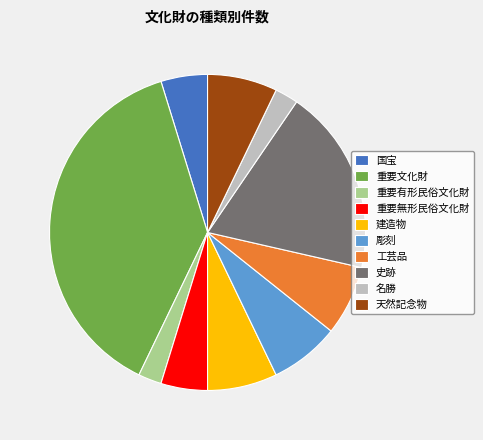

Is the sum of 彫刻 and 国宝 greater than half?

No